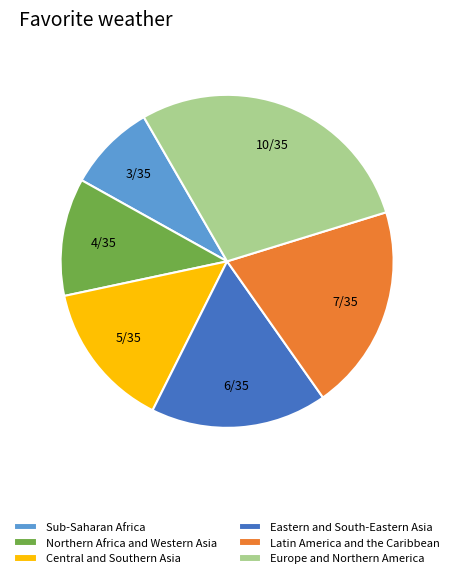

Does any single category account for the majority?

No